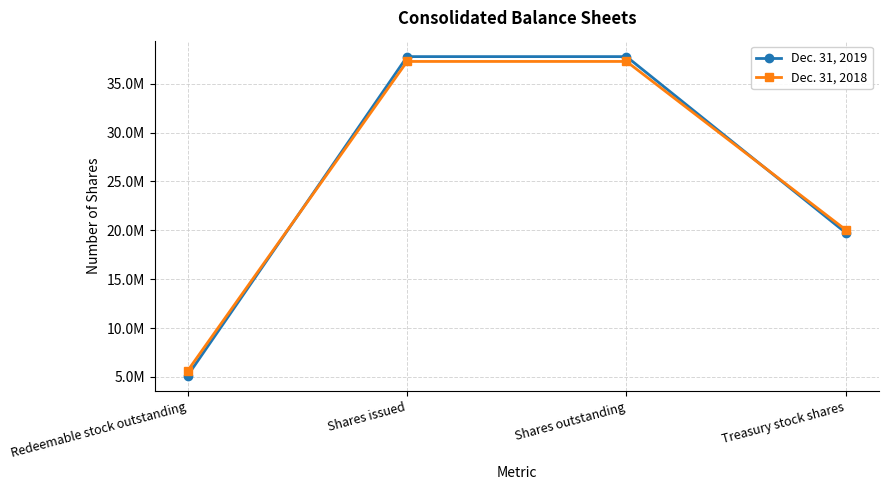

Is this an area chart (filled region under the line)?

No